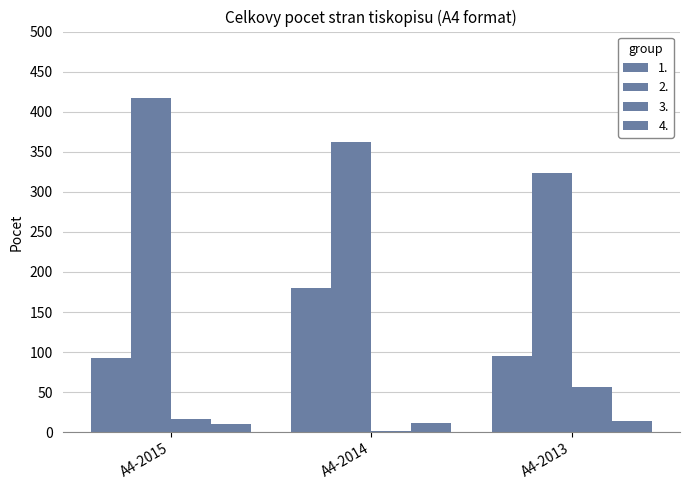

How many data points does each series have?

3